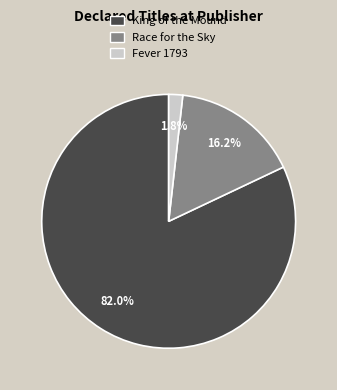

What is the ratio of the value at Fever 1793 to the value at Race for the Sky?

0.1